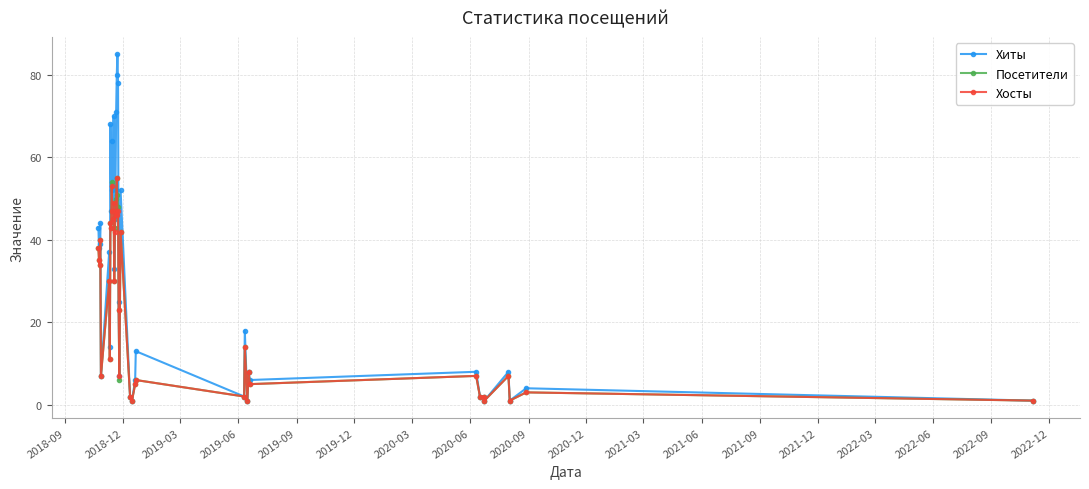

What is the value of the Посетители point at the 21st from the left?

23